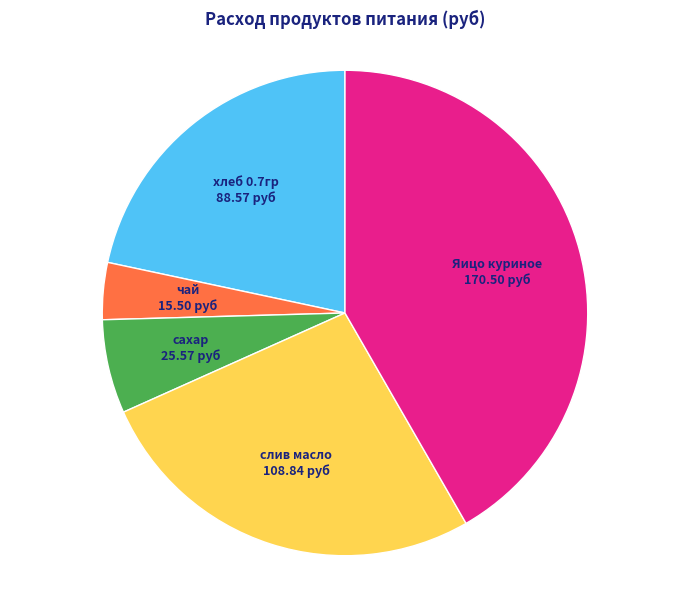

Is there any slice that represents more than half of the pie?

No